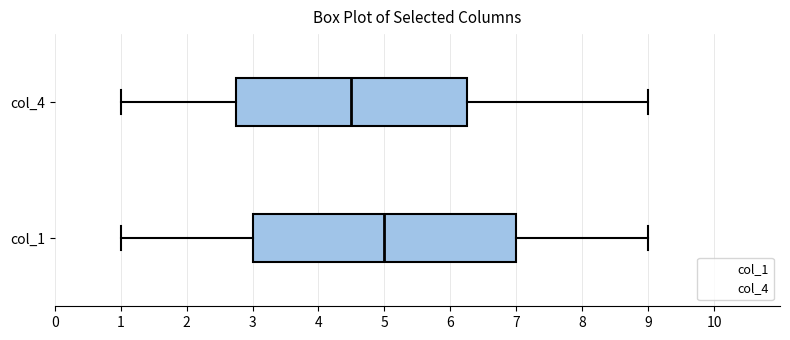

Reading bottom to top, transcribe this box plot: for each box, give where its median line is, the range the box spans, and where its two whiskers end, as read against the x-axis. The values are not printed on the chart, so give them approximately, as read against the axis.

col_1: median 5.0, box 3.0 to 7.0, whiskers 1.0 to 9.0
col_4: median 4.5, box 2.8 to 6.3, whiskers 1.0 to 9.0